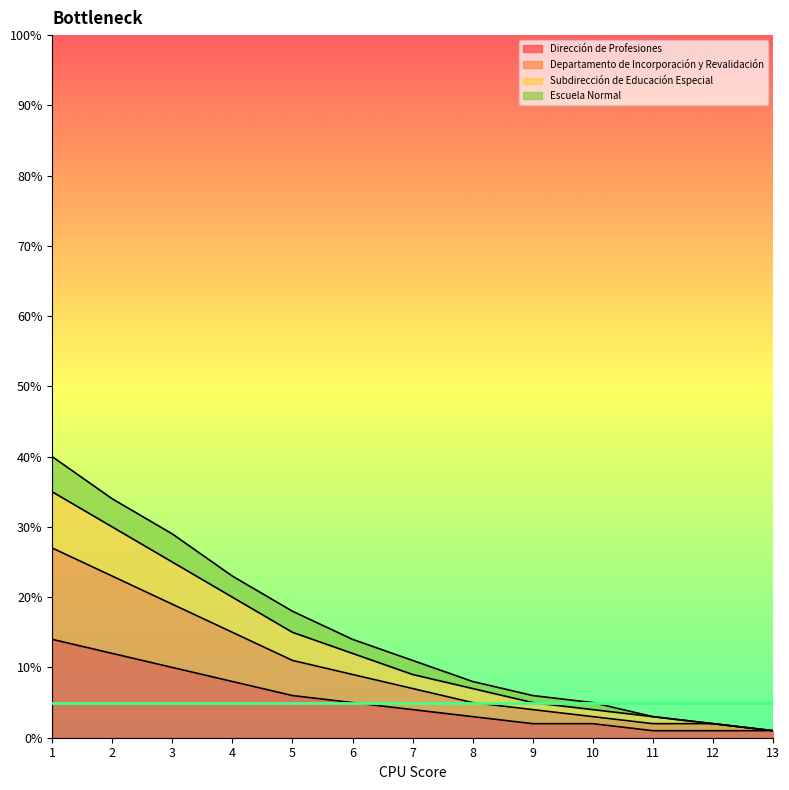

True or false: Departamento de Incorporación y Revalidación has more than 1 interior local peaks.

False